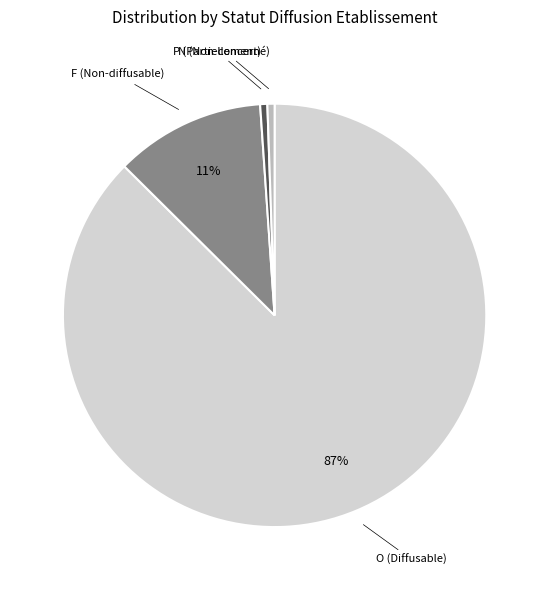

Is O the majority of the pie?

Yes